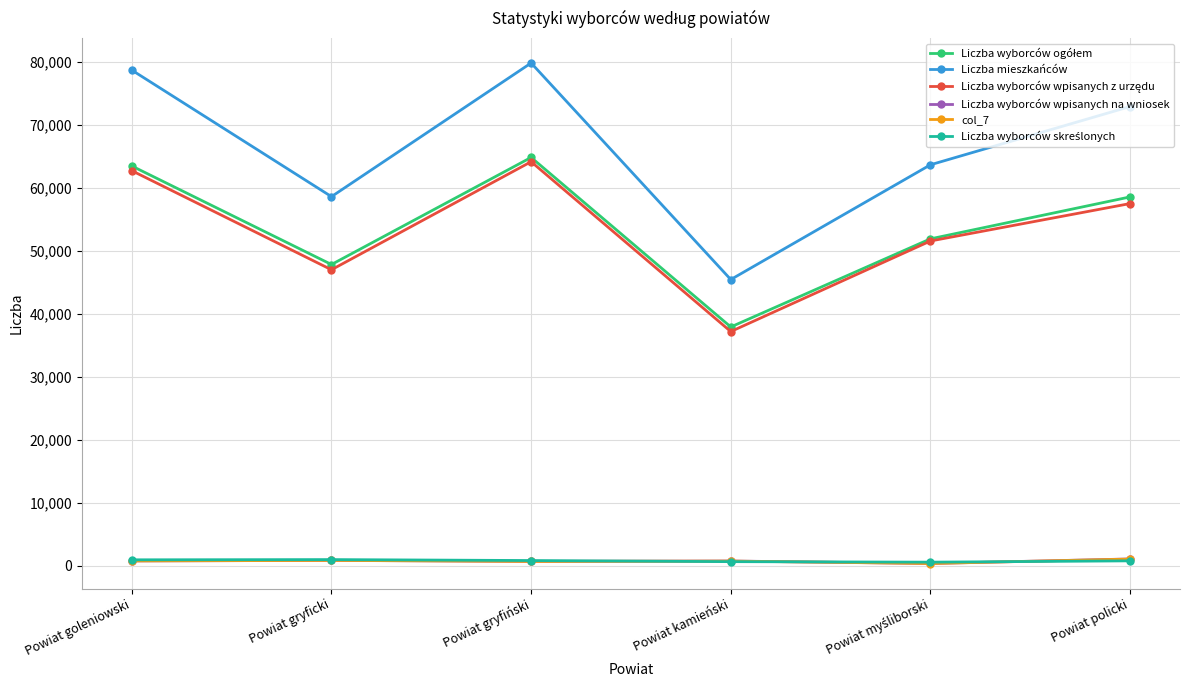

What is the maximum value shown in the chart?

79886